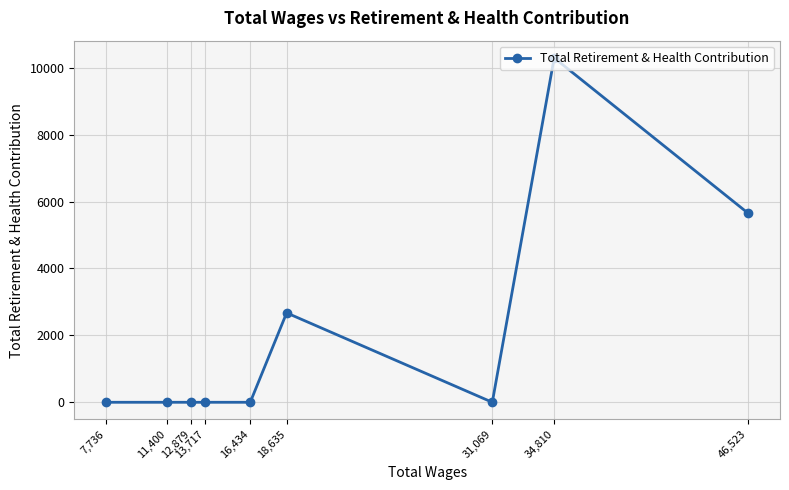

What is the label of the 8th point from the right?

11,400